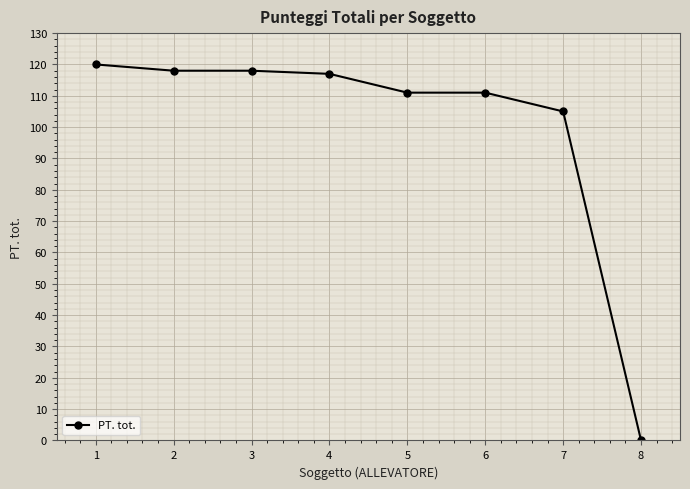

What is the change in value from 4 to 6?

-6